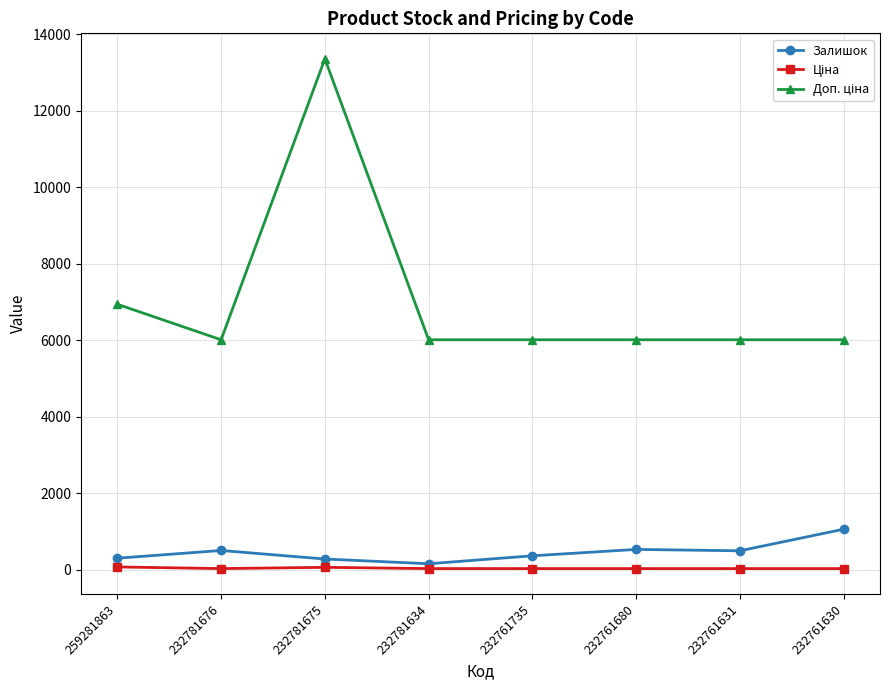

What is the value of the Залишок point at the 2nd from the left?

500.0